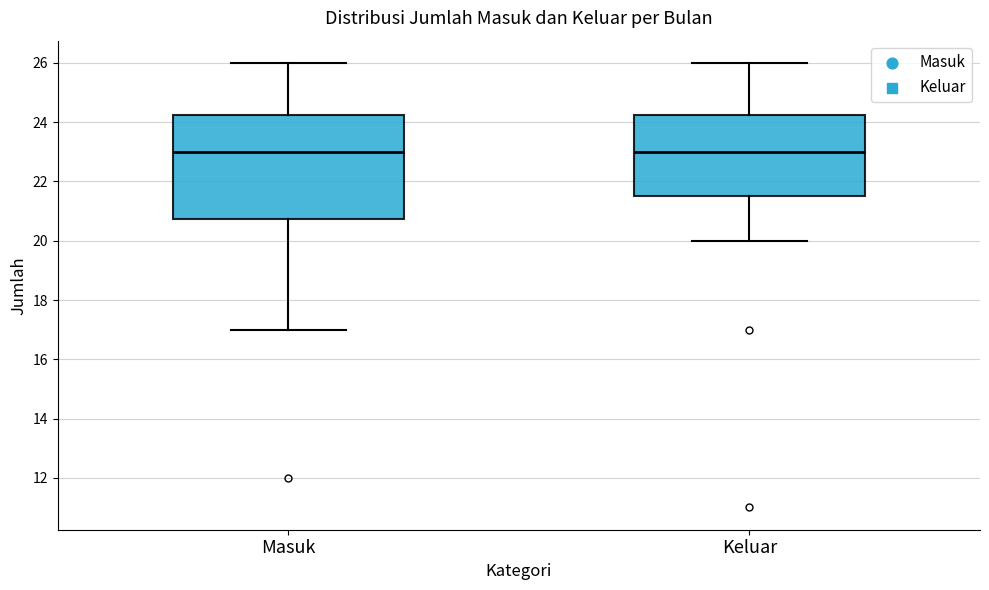

Comparing the boxes themselves (not the whiskers), which one is the tallest?

Masuk